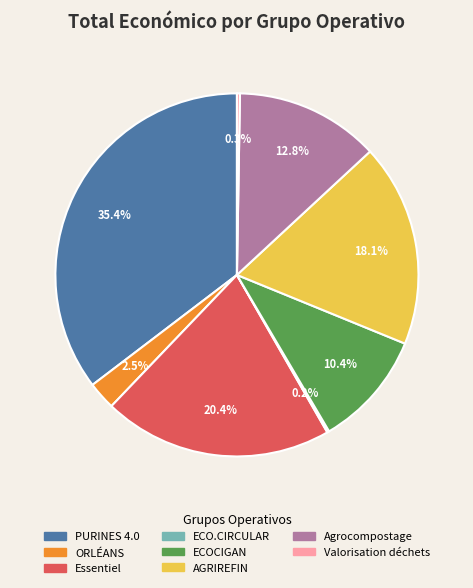

To the nearest percent, what percentage of the pie is ECOCIGAN?

10%